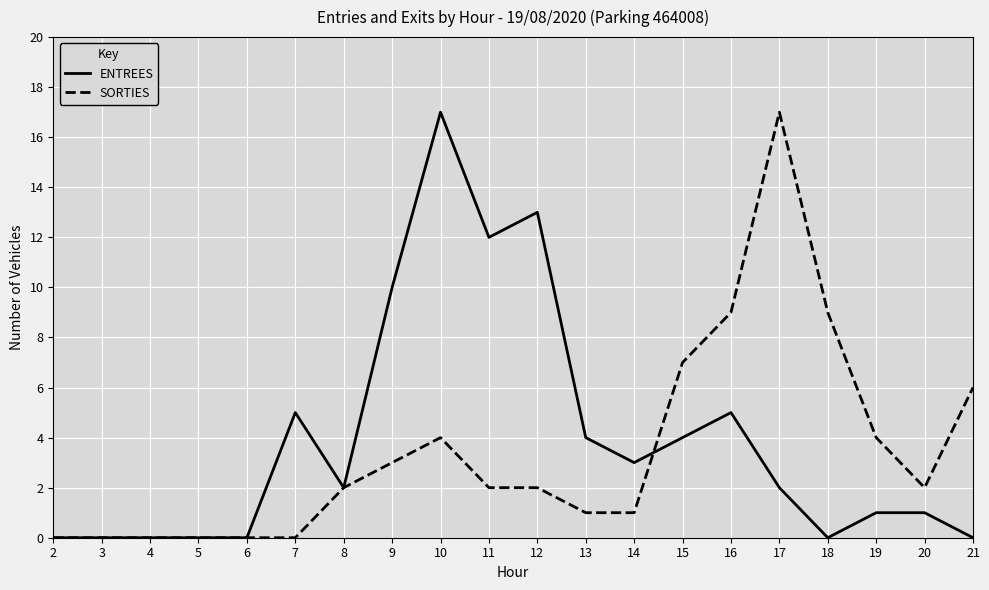

True or false: ENTREES and SORTIES intersect in this chart.

True